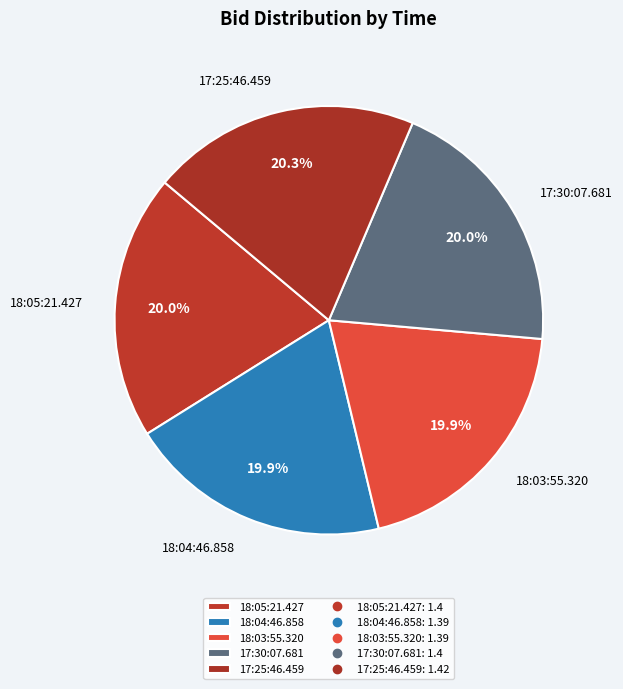

What is the ratio of the value at 18:04:46.858 to the value at 17:25:46.459?

1.0